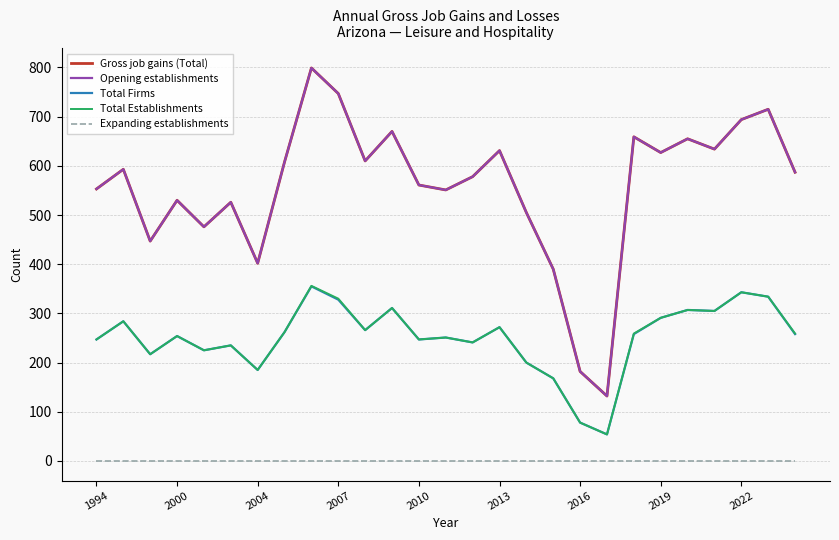

At which category does Gross job gains (Total) reach its first local peak?

2000